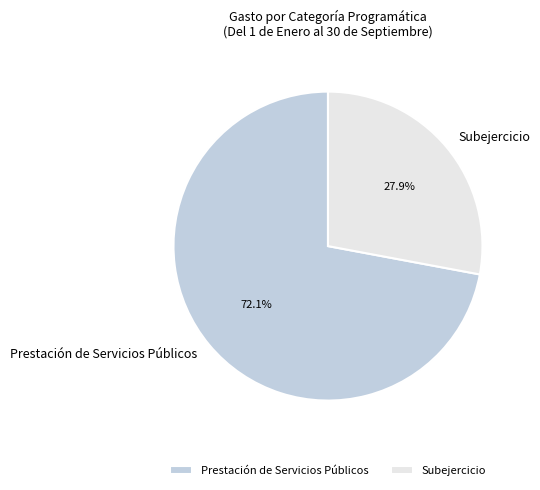

What is the smallest slice in the pie chart?

Subejercicio